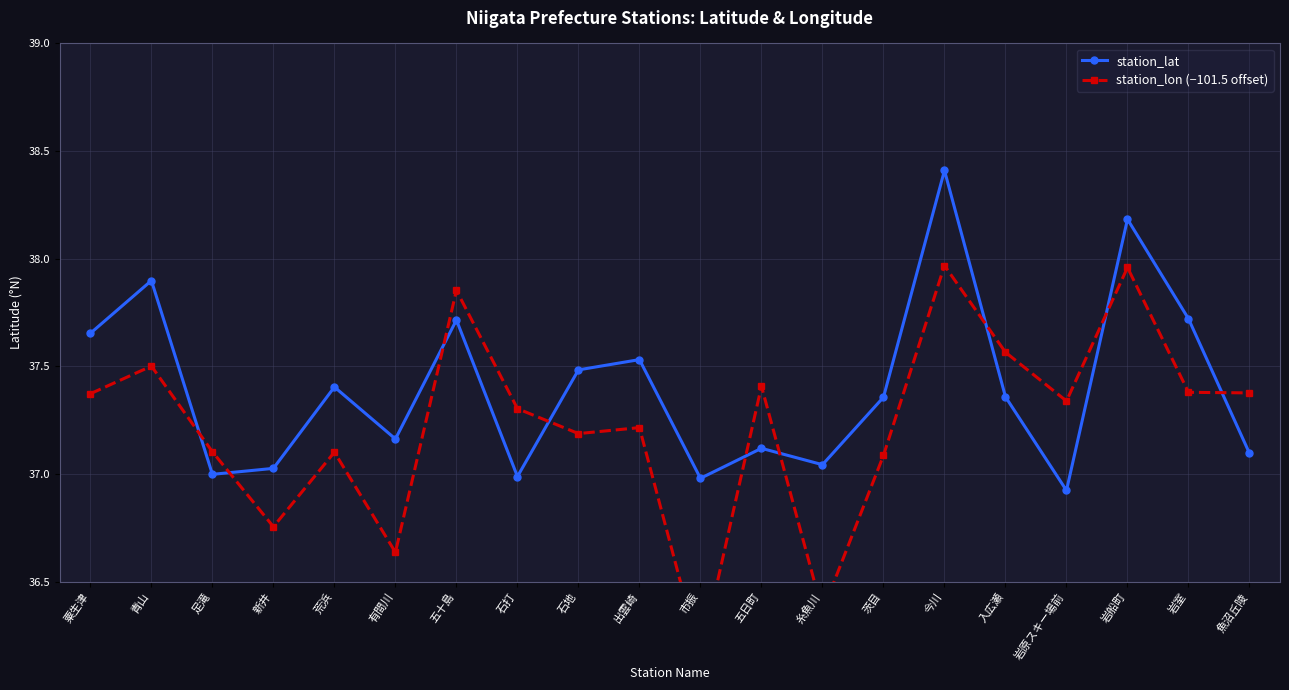

What is the label of the 7th point from the right?

茨目